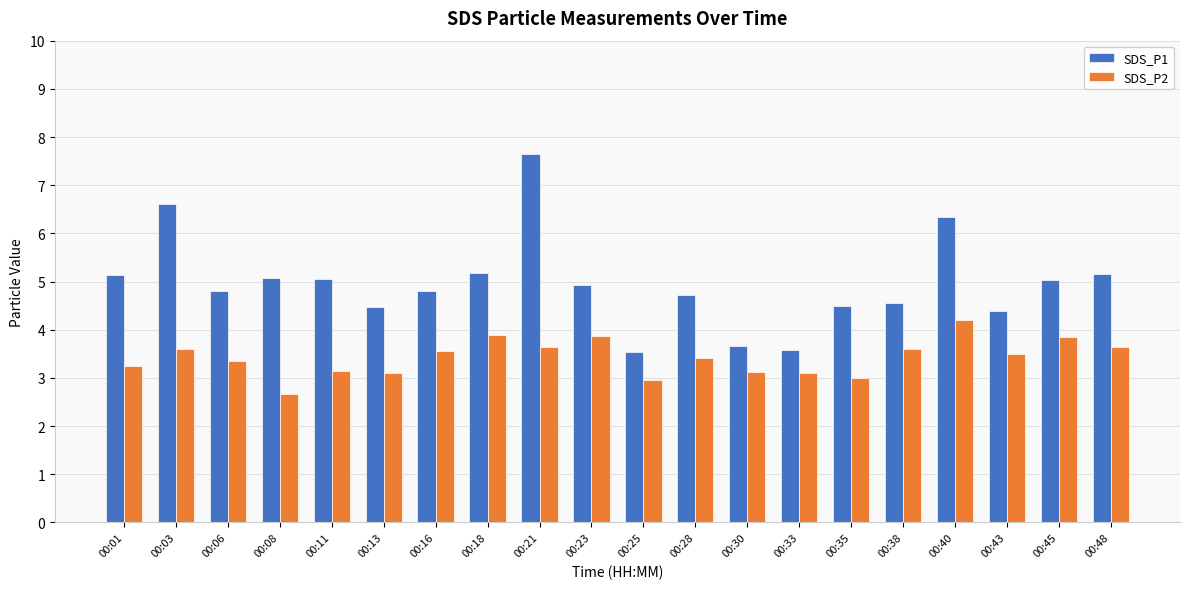

At 00:35, list the series in order from smallest to largest.

SDS_P2, SDS_P1